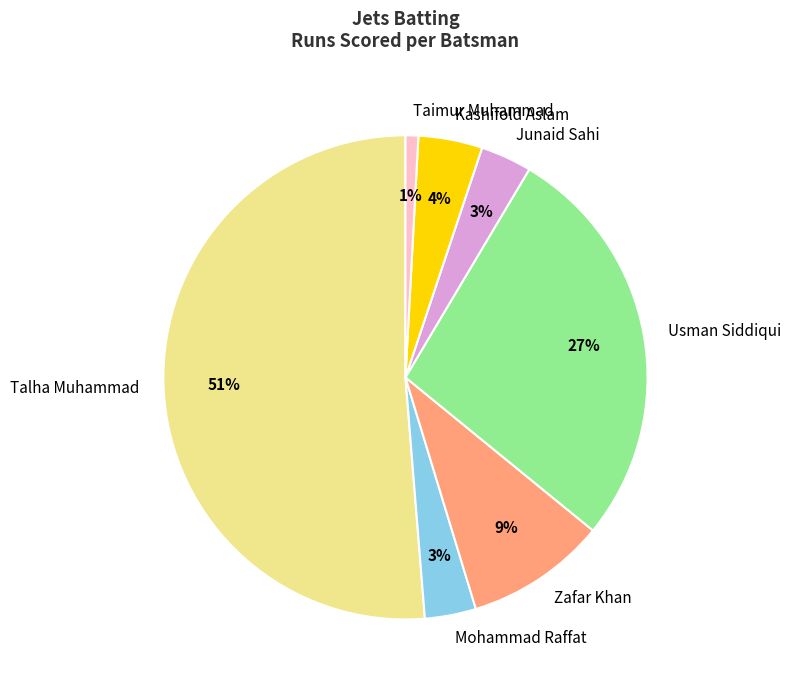

The Mohammad Raffat slice represents 11% of the pie. True or false?

False